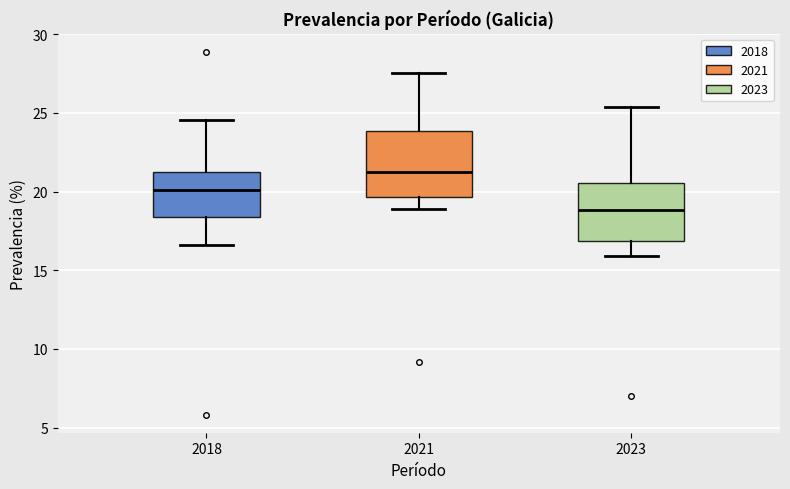

Comparing the boxes themselves (not the whiskers), which one is the tallest?

2021